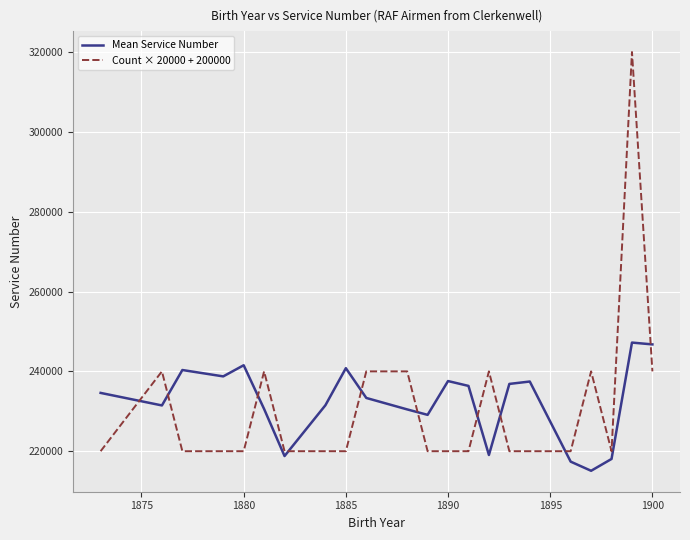

How many lines are shown in the chart?

2